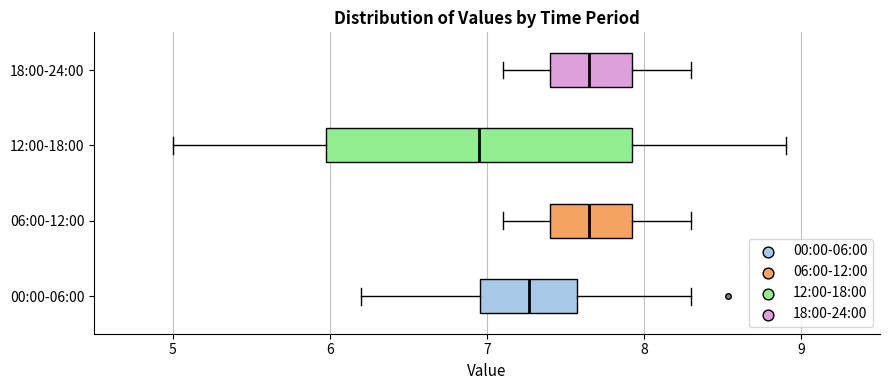

Which box is the widest, from its left edge to its right edge?

12:00-18:00